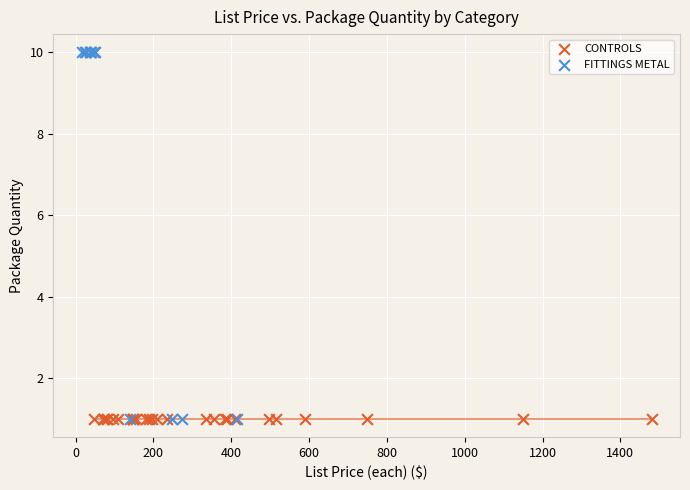

Which series contains the highest Y value?

FITTINGS METAL